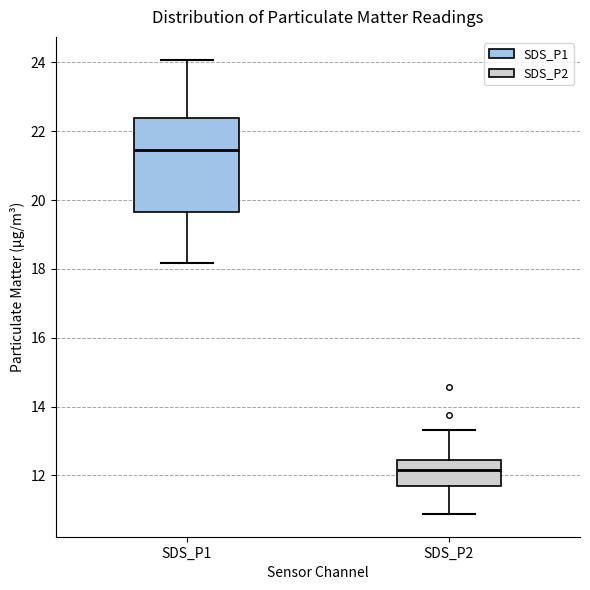

Reading left to right, transcribe this box plot: for each box, give where its median line is, the range the box spans, and where its two whiskers end, as read against the y-axis. The values are not printed on the chart, so give them approximately, as read against the axis.

SDS_P1: median 21.4, box 19.6 to 22.4, whiskers 18.2 to 24.0
SDS_P2: median 12.2, box 11.8 to 12.4, whiskers 10.8 to 13.4